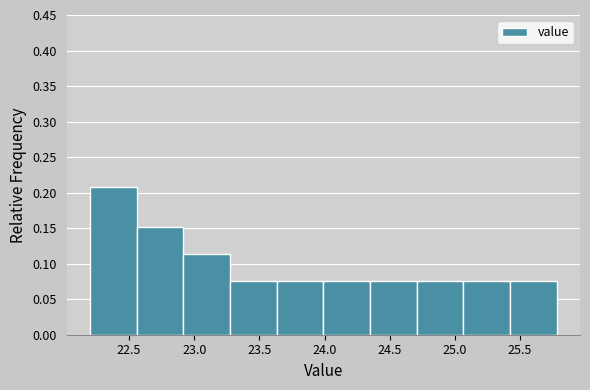

Reading left to right, list every bar in this chart as the range it spans on the x-axis followed by its height. Neither the bar edges nor the heights are printed on the chart, so give them approximately, as read against the axes.

22.20 to 22.55: 0.210
22.55 to 22.90: 0.150
22.90 to 23.25: 0.115
23.25 to 23.65: 0.075
23.65 to 24.00: 0.075
24.00 to 24.35: 0.075
24.35 to 24.70: 0.075
24.70 to 25.05: 0.075
25.05 to 25.40: 0.075
25.40 to 25.80: 0.075